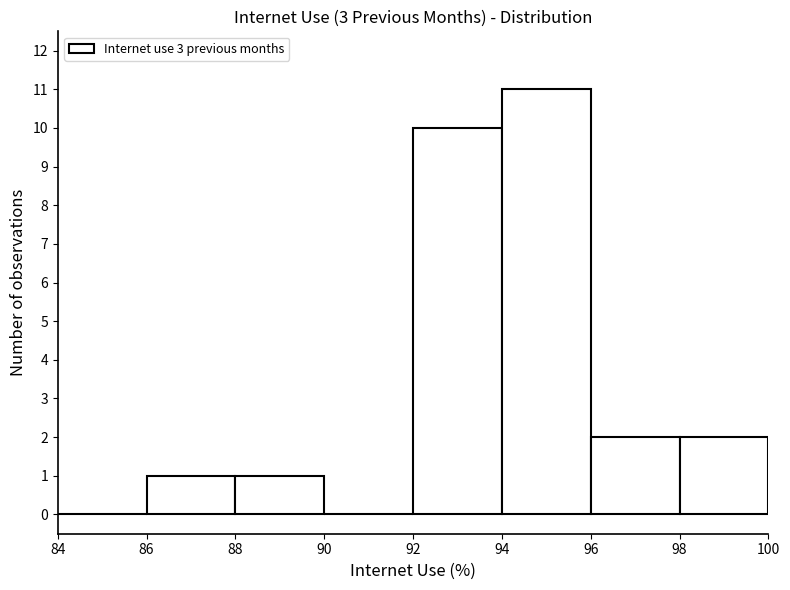

What is the height of the bar covering 94 to 96 on the x-axis? The values are not printed on the chart, so give them approximately, as read against the axis.

11